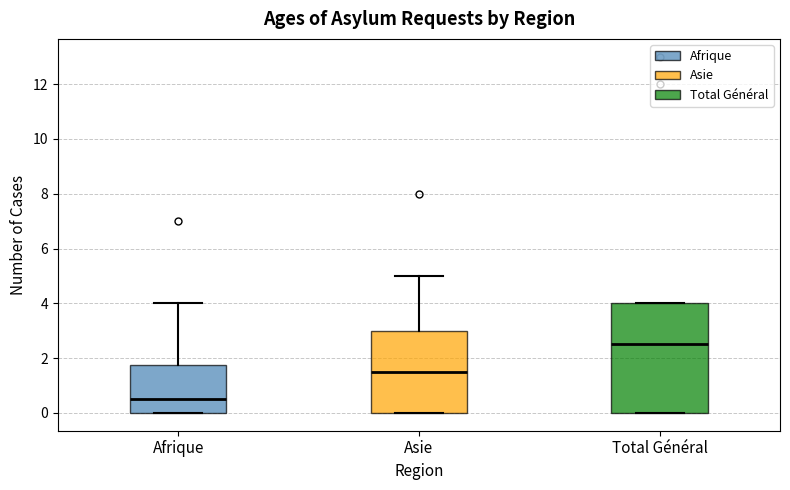

Reading left to right, read every box against the y-axis: the position of its median line, the range the box covers, and the ends of its whiskers. The values are not printed on the chart, so give them approximately, as read against the axis.

Afrique: median 0.6, box 0.0 to 1.8, whiskers 0.0 to 4.0
Asie: median 1.6, box 0.0 to 3.0, whiskers 0.0 to 5.0
Total Général: median 2.6, box 0.0 to 4.0, whiskers 0.0 to 4.0